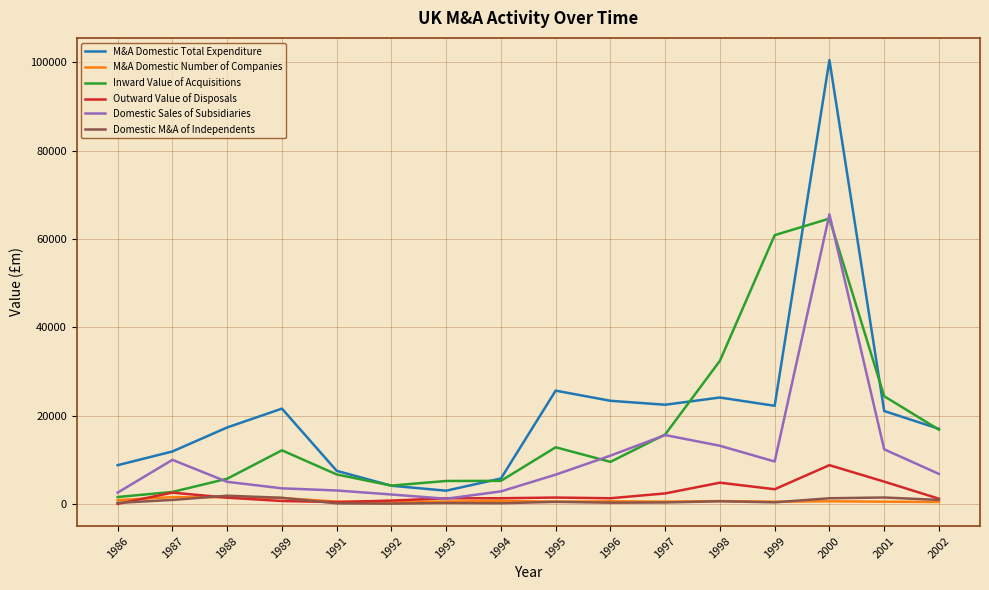

Is it true that M&A Domestic Total Expenditure equals 3493 at 1987?

False